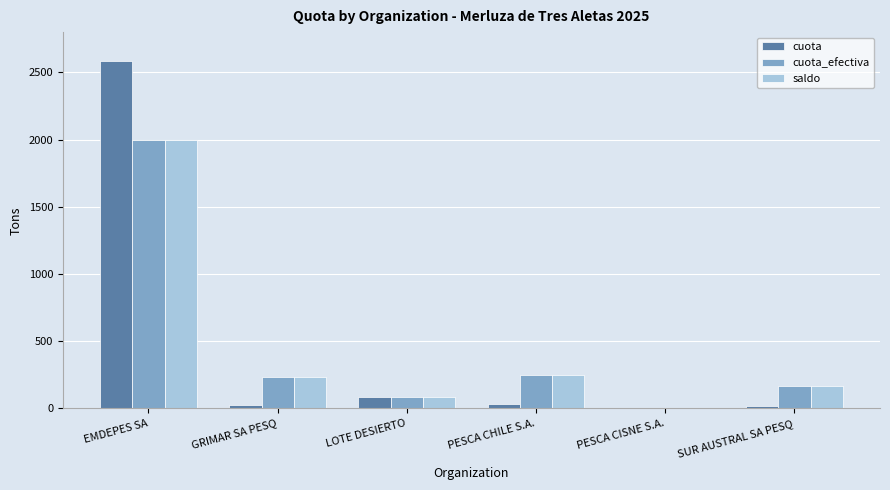

Where is saldo nearest to the value 1000?

PESCA CHILE S.A.